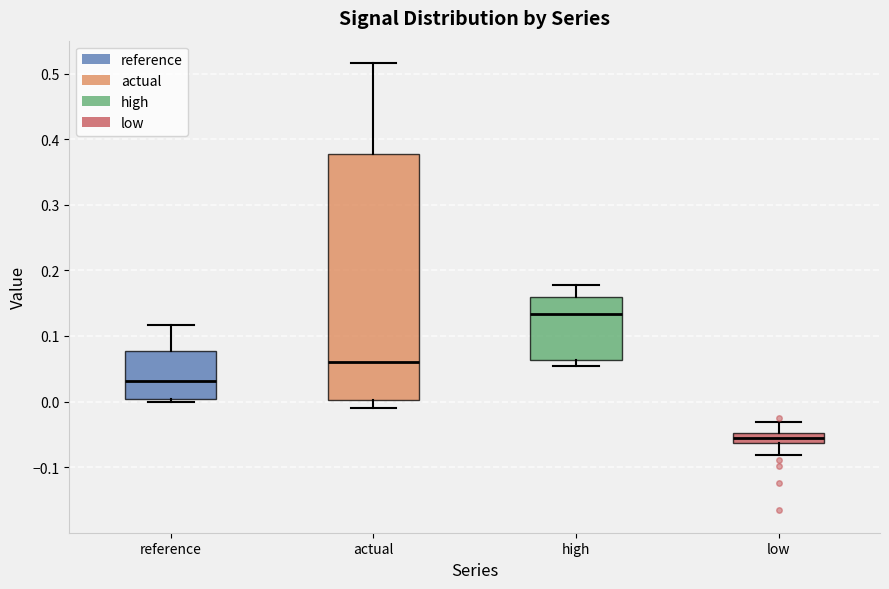

Which box is the tallest, from its lower edge to its upper edge?

actual